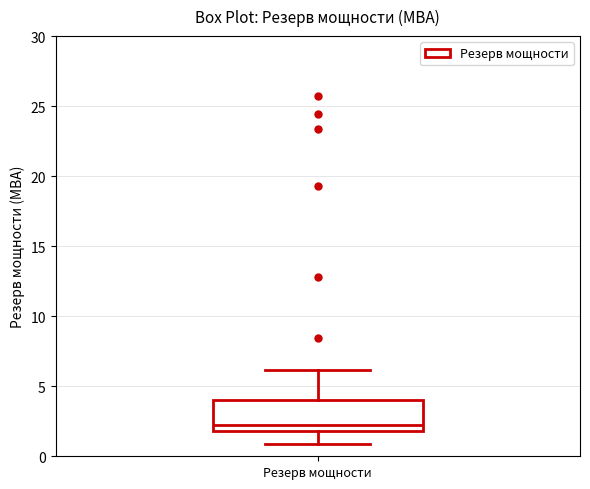

Read this box plot against the y-axis: the position of the median line, the range covered by the box, and the ends of both whiskers. The values are not printed on the chart, so give them approximately, as read against the axis.

median 2.5, box 2.0 to 4.0, whiskers 1.0 to 6.0